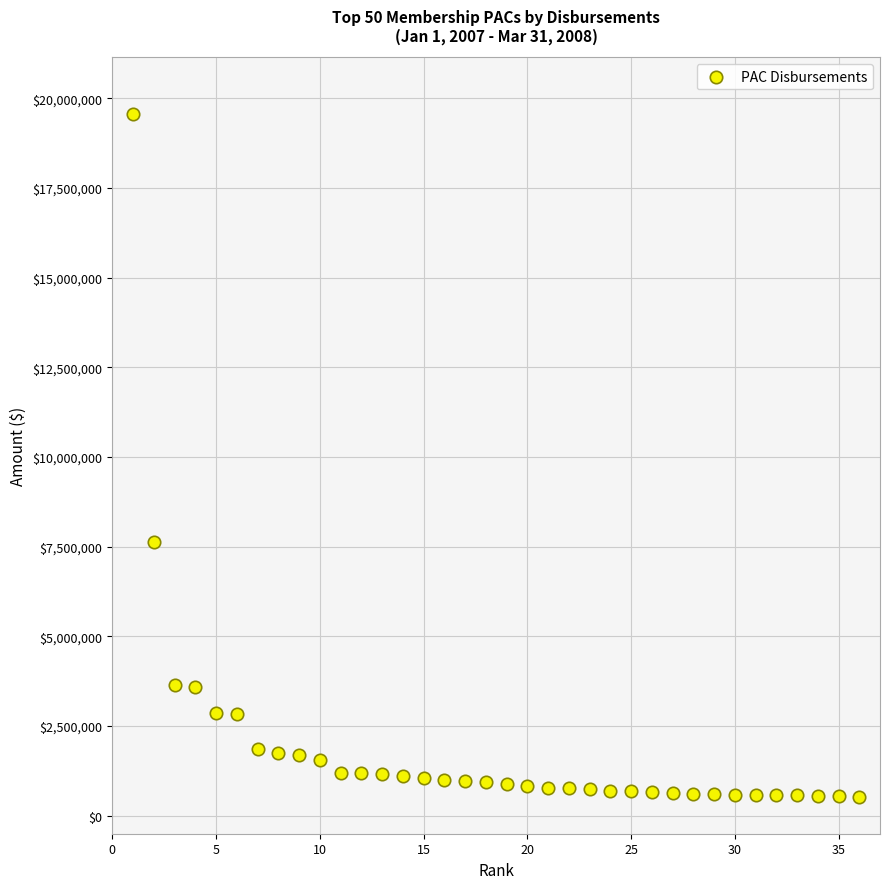

What Y value in the scatter plot is closest to 10056393?

7622351.8